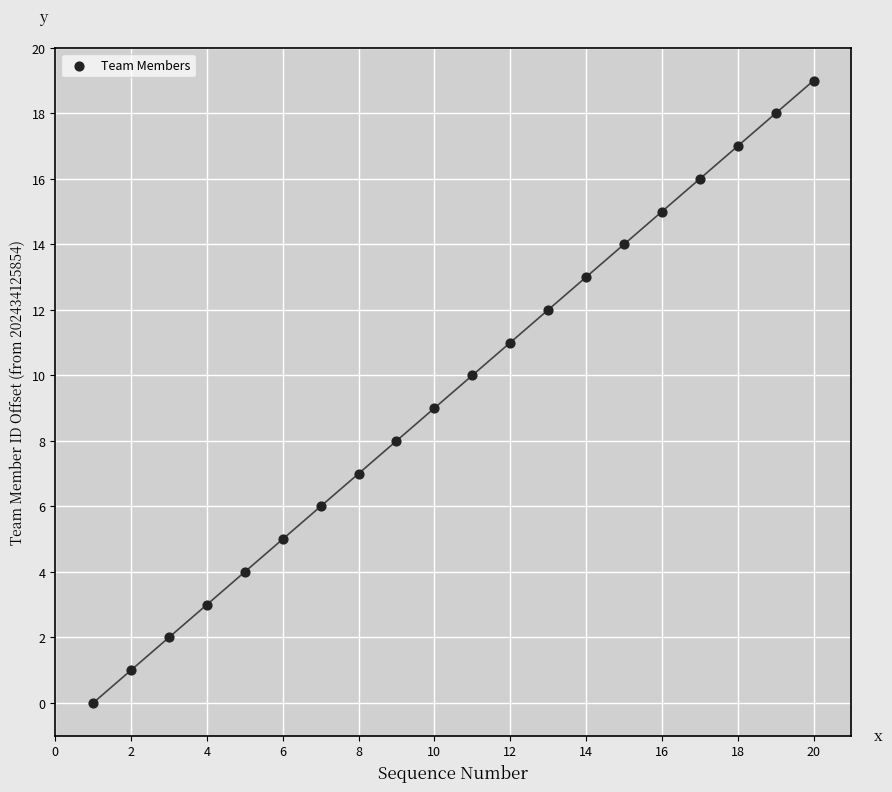

What is the range of X values (max minus min)?

19